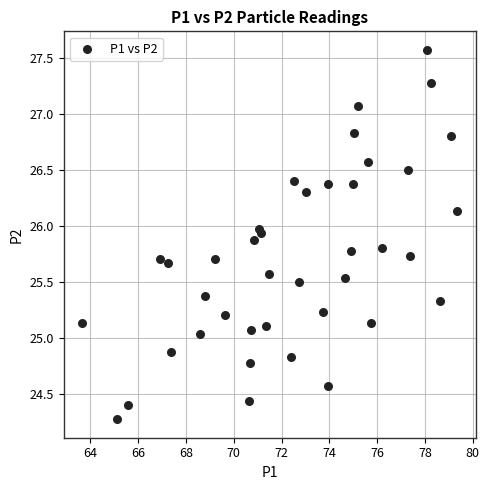

What is the range of X values (max minus min)?

15.7